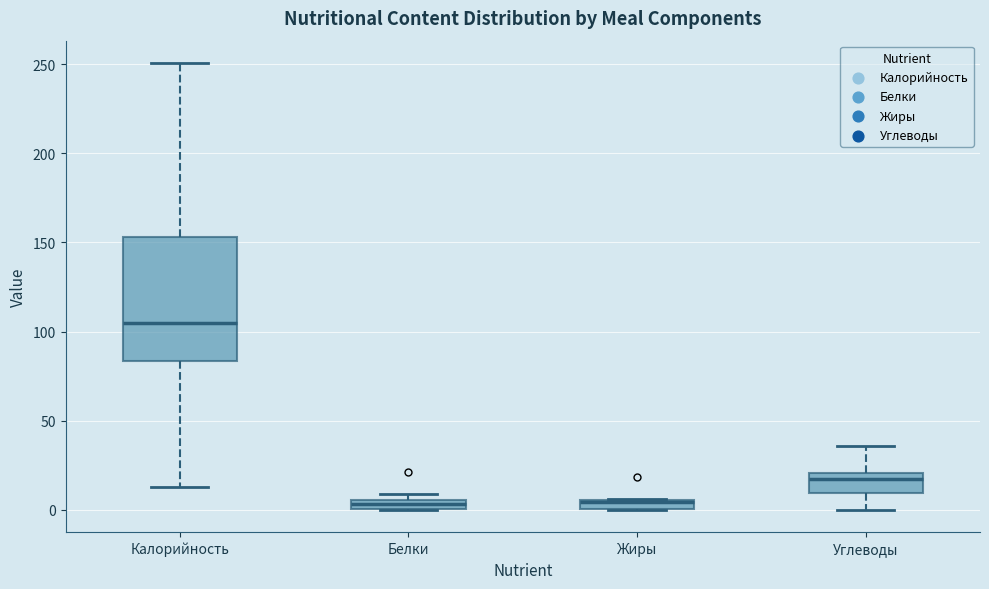

Where does the median line of the box for Калорийность sit on the y-axis? The values are not printed on the chart, so give them approximately, as read against the axis.

105